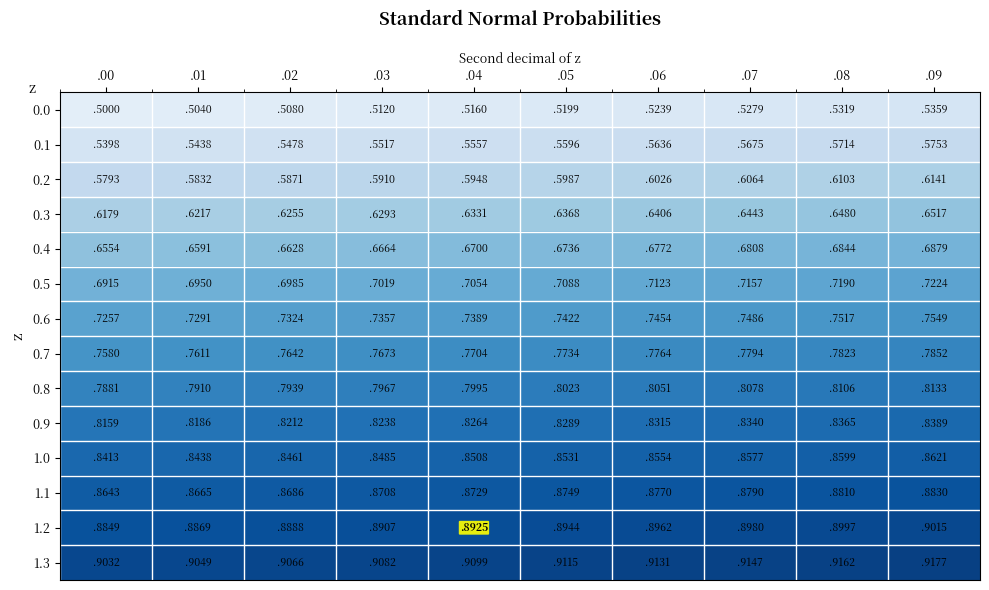

True or false: 0.8 has a value of 0.8 at .00.

True